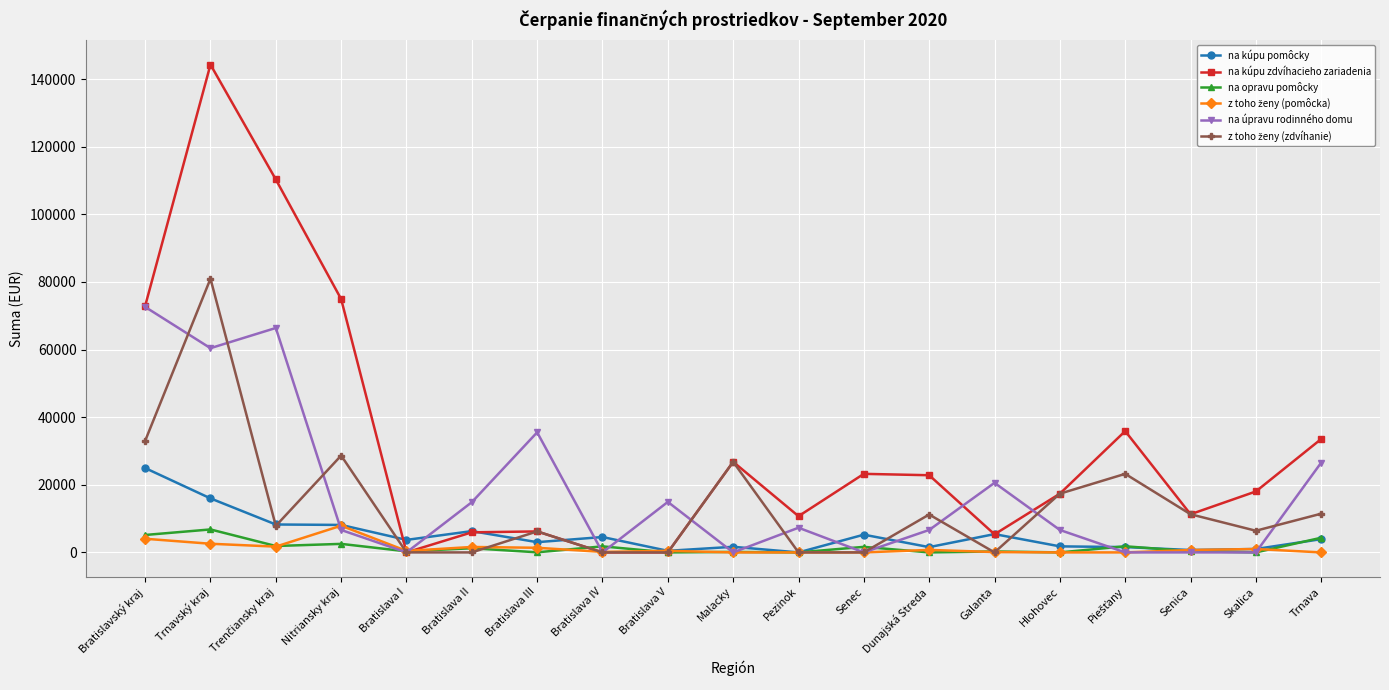

Which series has the widest spread of values?

na kúpu zdvíhacieho zariadenia